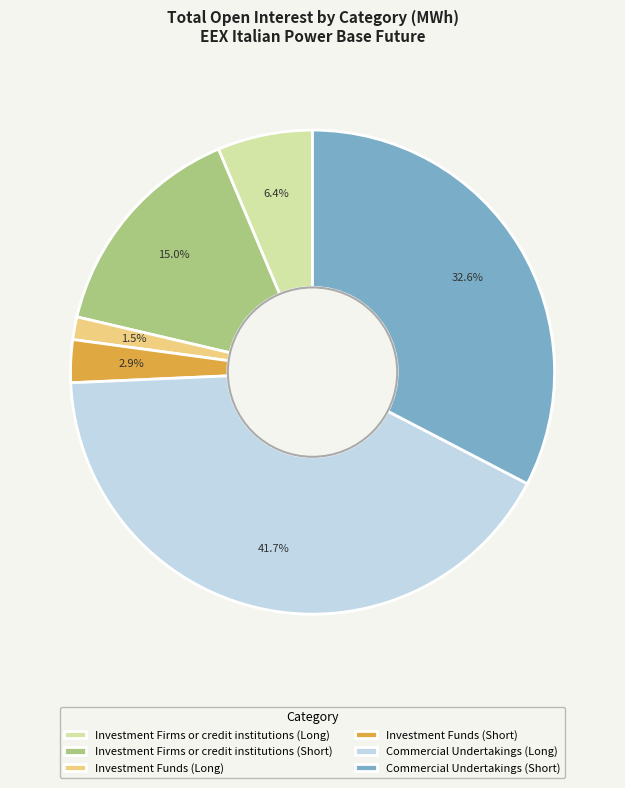

The Commercial Undertakings (Long) slice represents 47% of the pie. True or false?

False